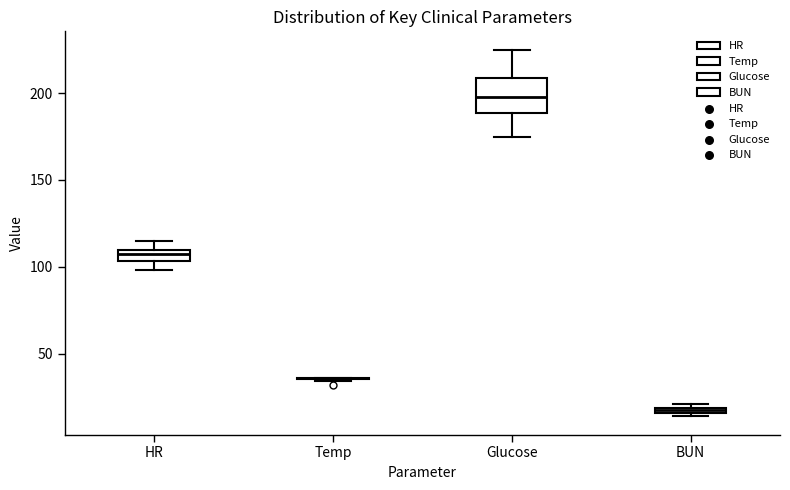

Which box is the tallest, from its lower edge to its upper edge?

Glucose